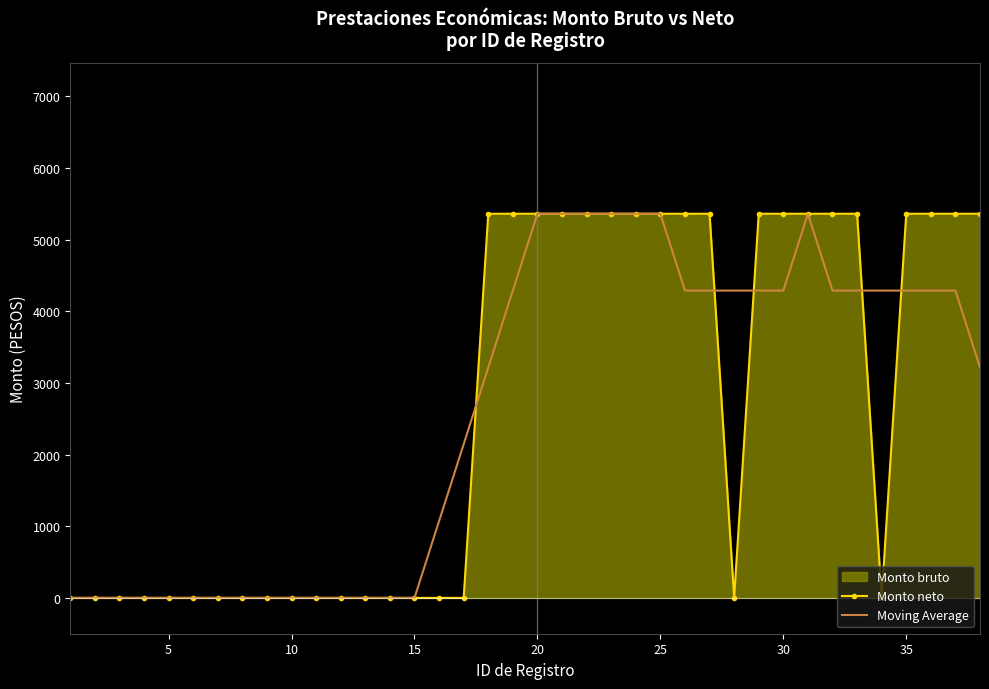

What is the greatest value displayed?

5360